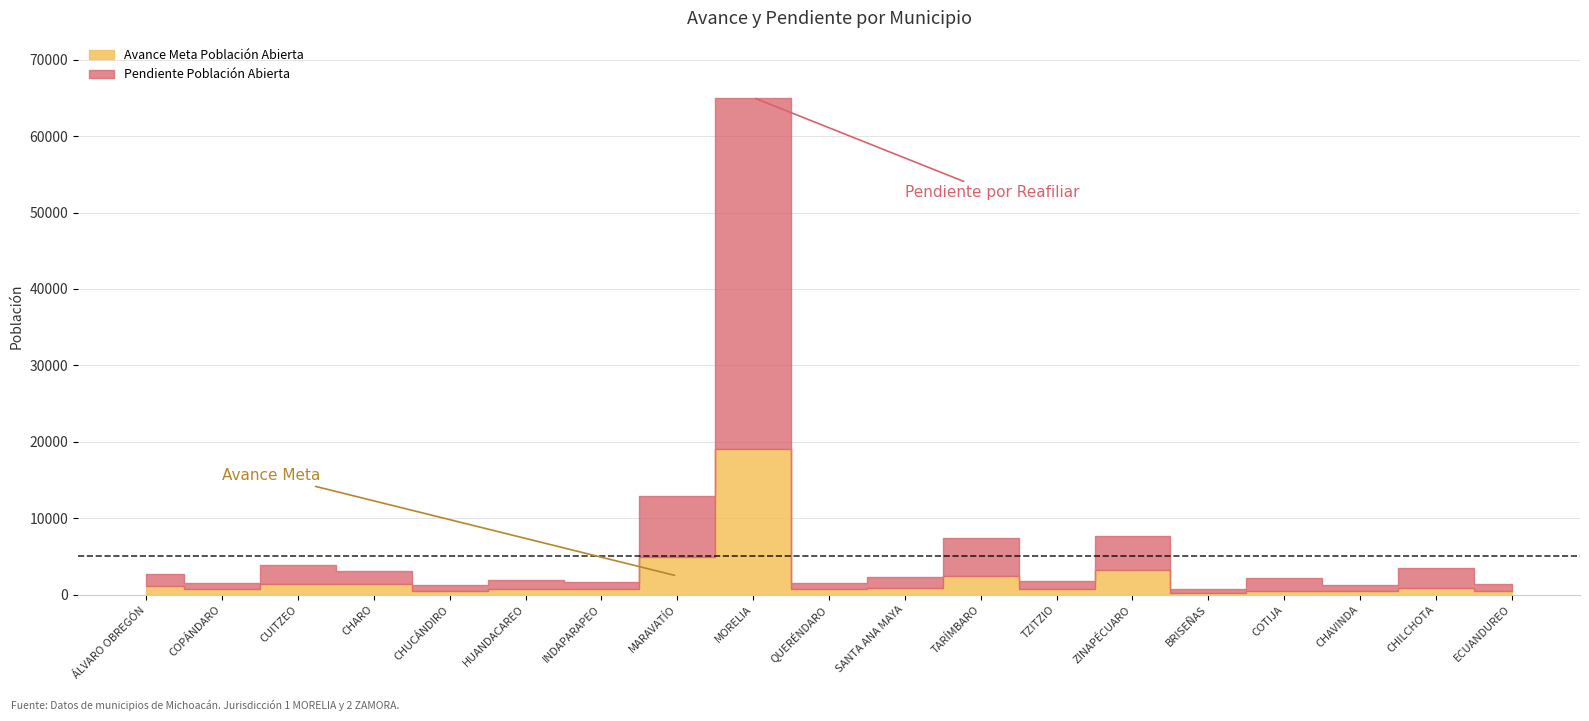

What is the sum of all Avance Meta Población Abierta values?

40907